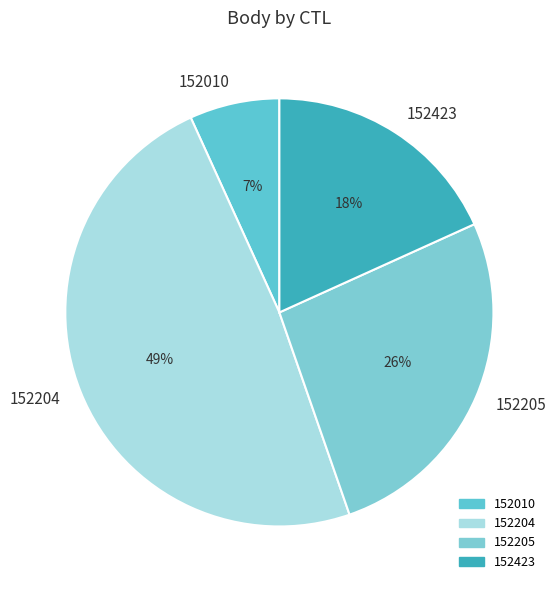

Is there a majority slice in this chart?

No